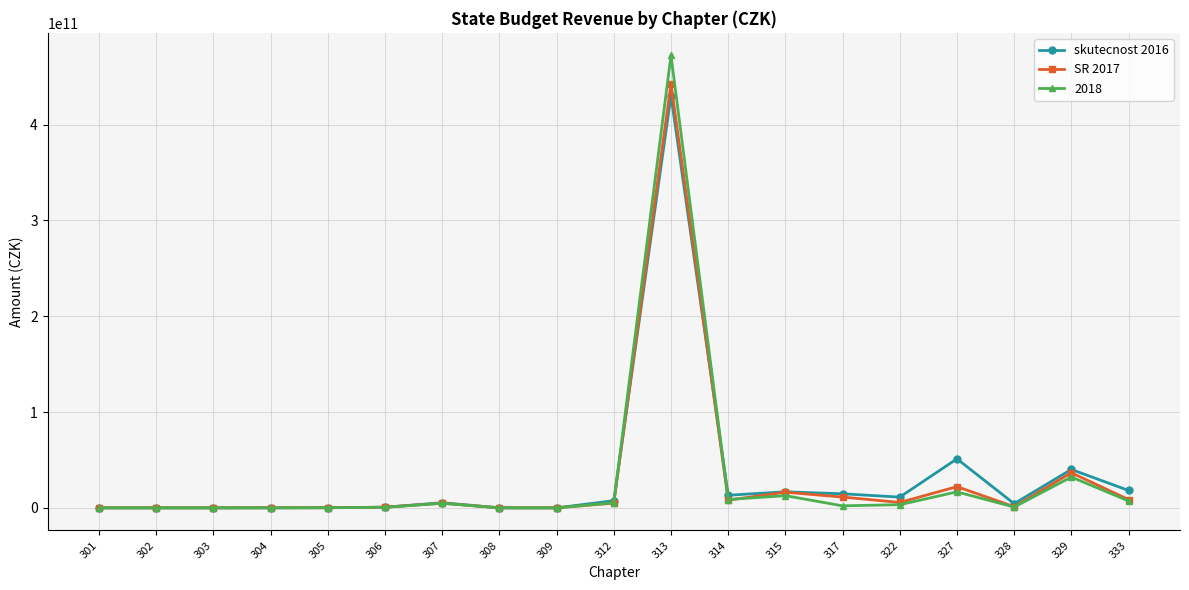

True or false: 2018 has more than 2 interior local peaks.

True